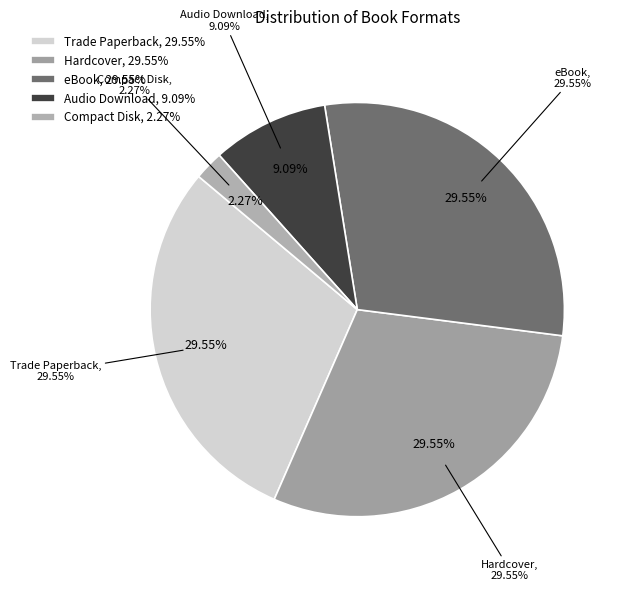

What is the smallest slice in the pie chart?

Compact Disk